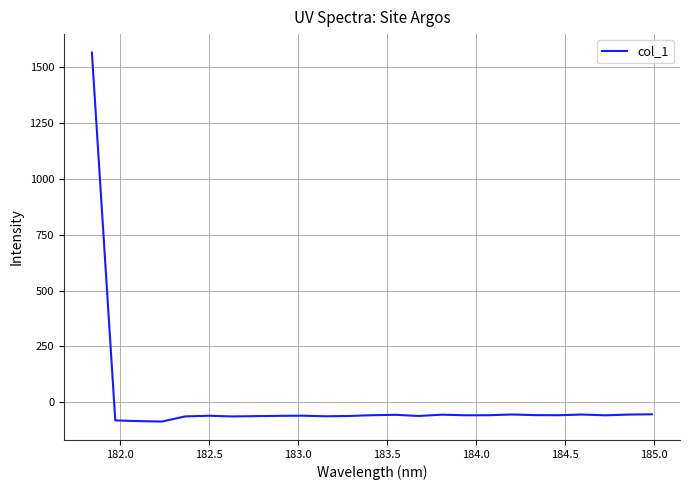

What is the greatest value displayed?

1565.9